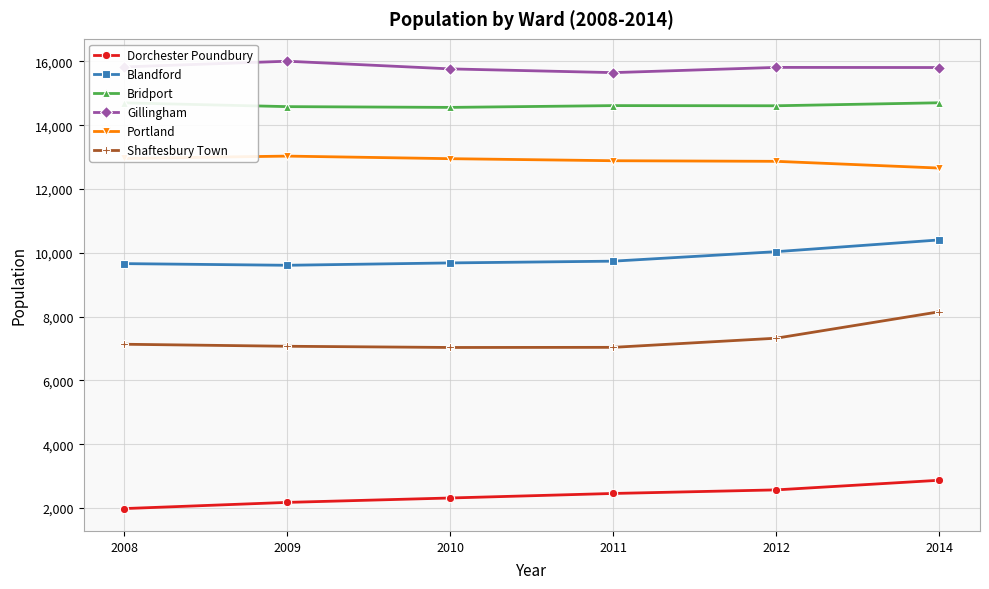

Rank the series by their maximum value, from lowest to highest.

Dorchester Poundbury, Shaftesbury Town, Blandford, Portland, Bridport, Gillingham